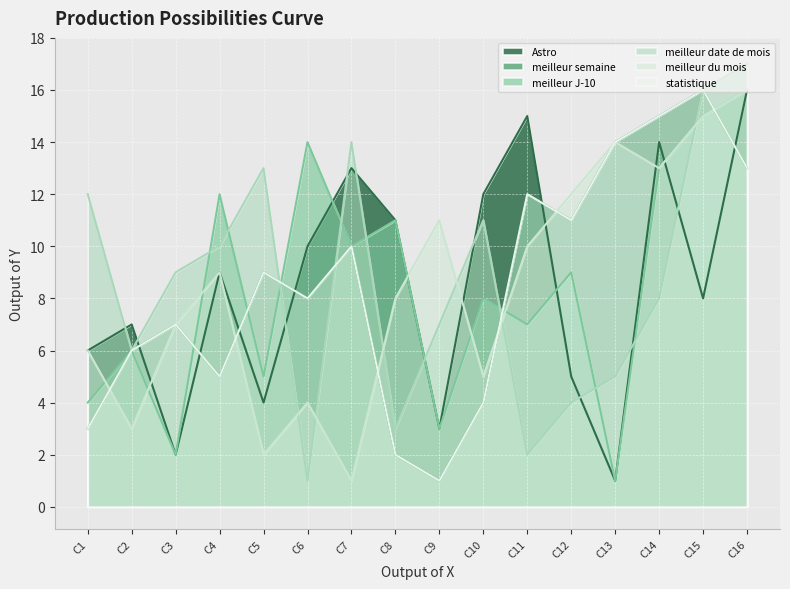

What is the value of the statistique point at the 3rd from the left?

7